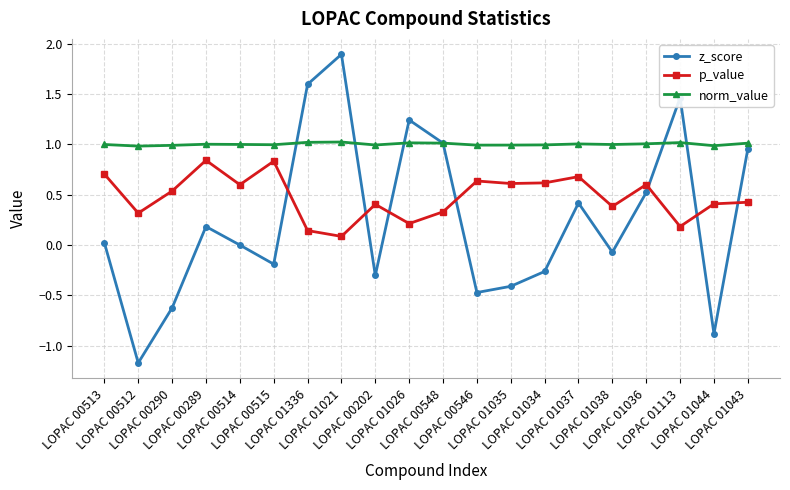

How many lines are shown in the chart?

3